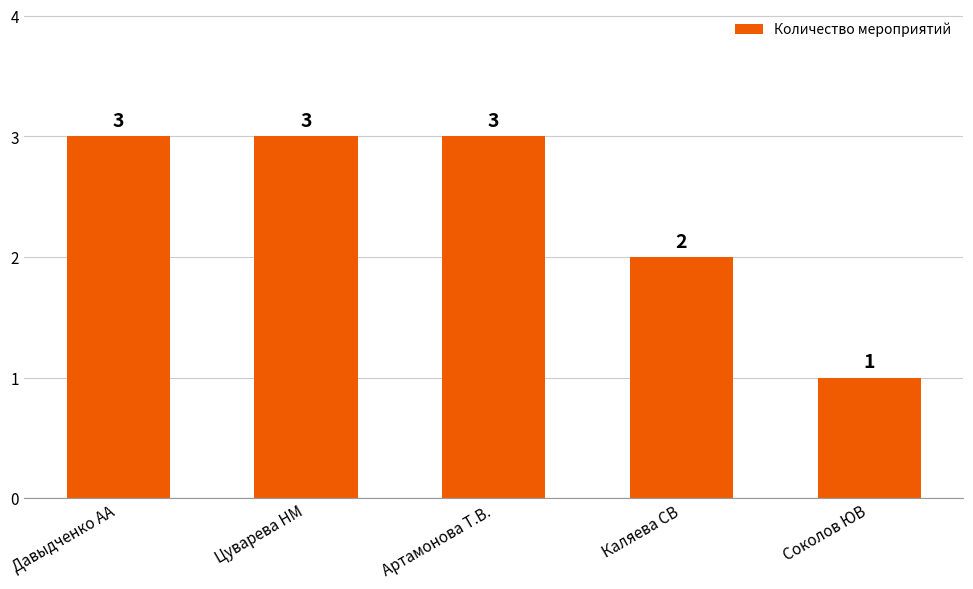

What is the value of the 3rd bar from the left?

3